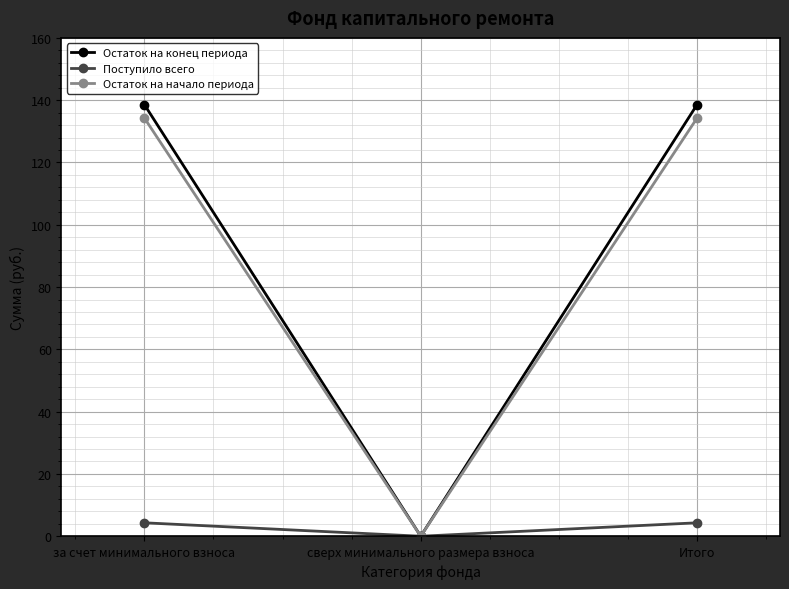

Which category has the lowest value across all series?

сверх минимального размера взноса